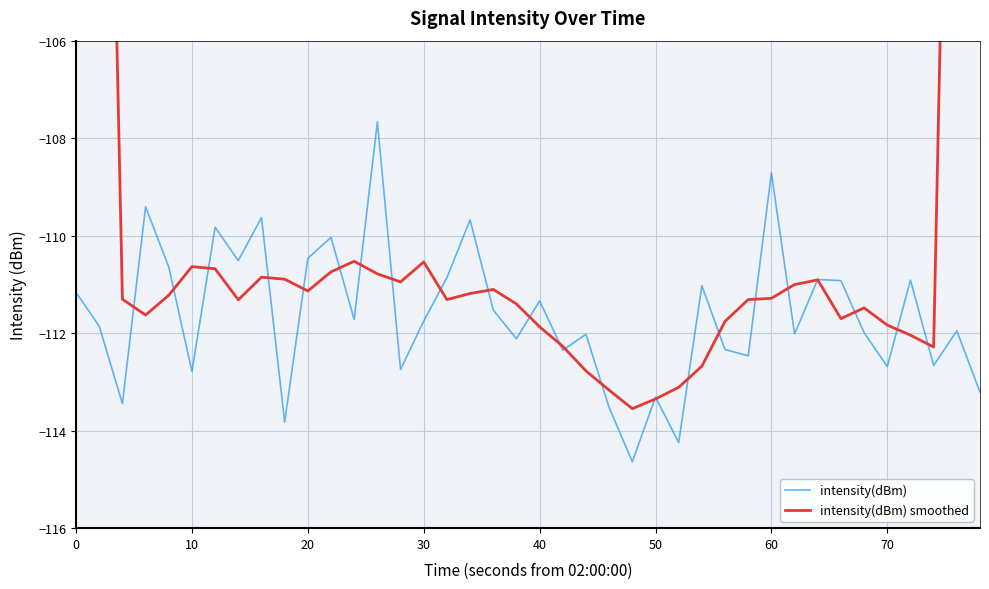

True or false: intensity(dBm) has a value of -111.2 at 0.

True